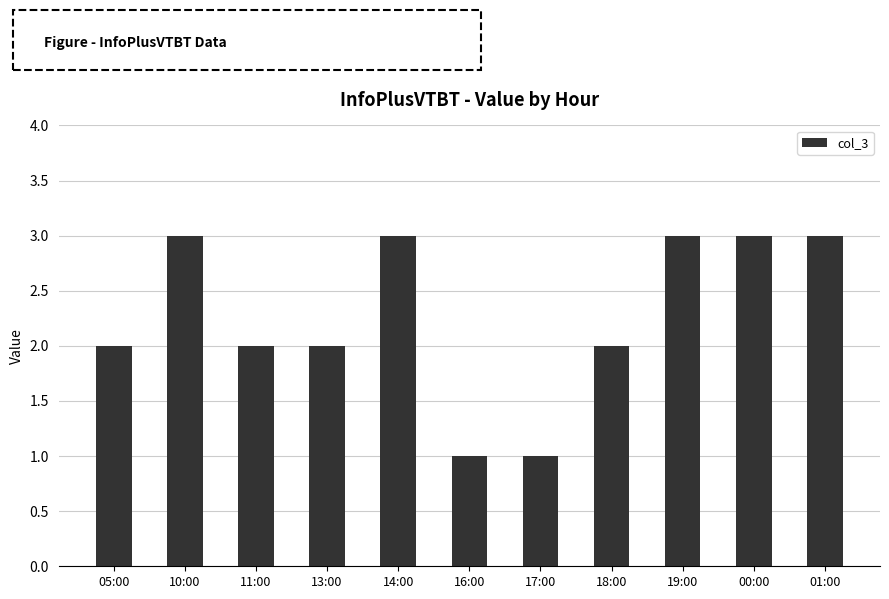

What is the sum of the values at 16:00 and 18:00?

3